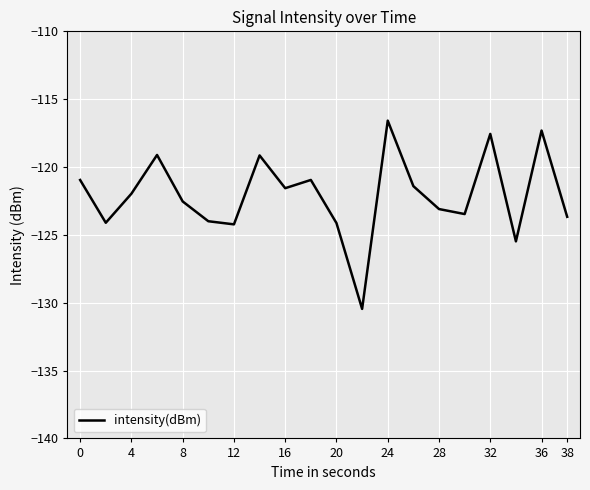

What is the greatest value displayed?

-116.6